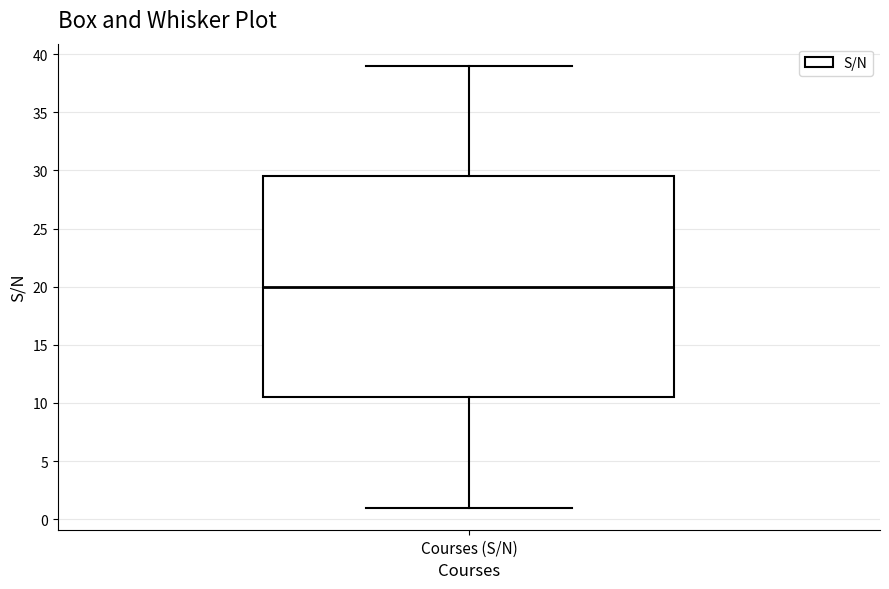

Where is the upper edge of the box for Courses (S/N) on the y-axis? The values are not printed on the chart, so give them approximately, as read against the axis.

29.5